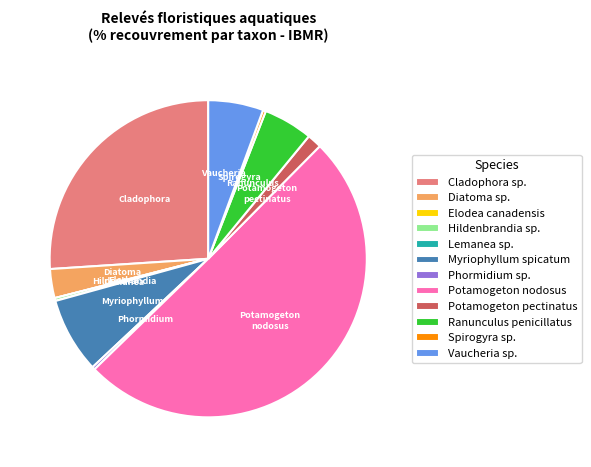

What is the largest slice in the pie chart?

Potamogeton nodosus